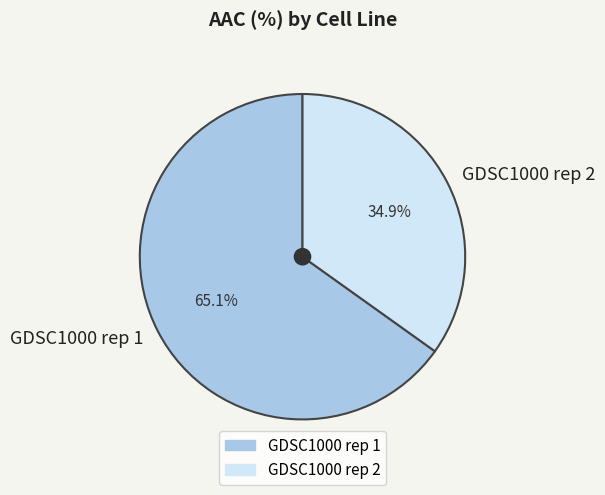

Count the number of slices in the pie.

2